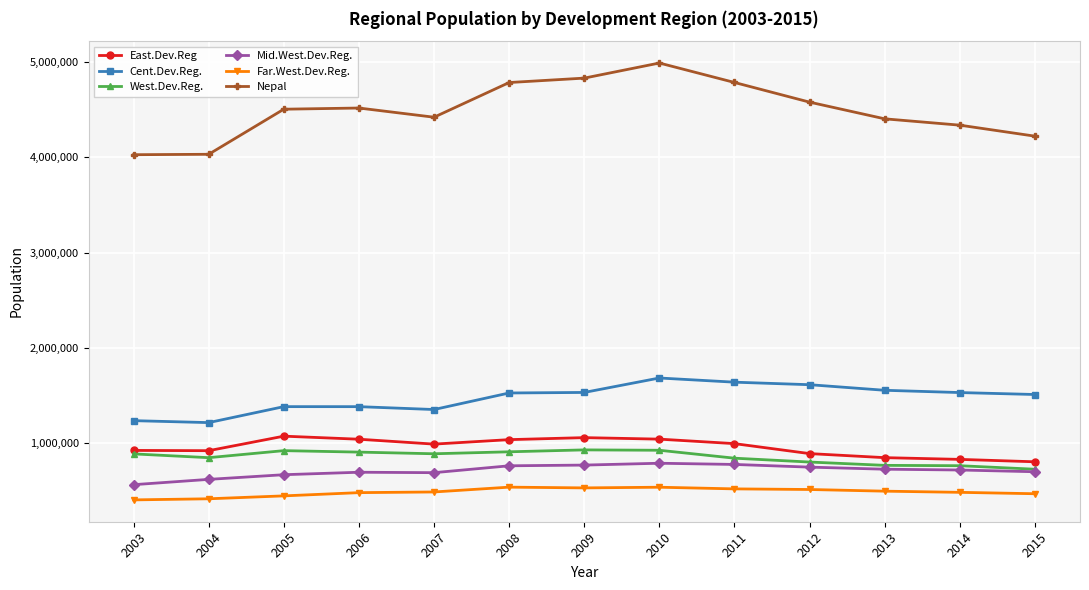

Which series has the largest total across all categories?

Nepal